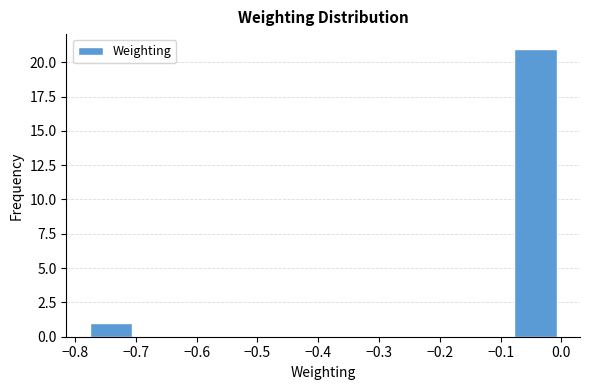

How tall is the bar that spans -0.08 to 0.00 on the x-axis? Neither the bar edges nor the heights are printed on the chart, so give them approximately, as read against the axes.

21